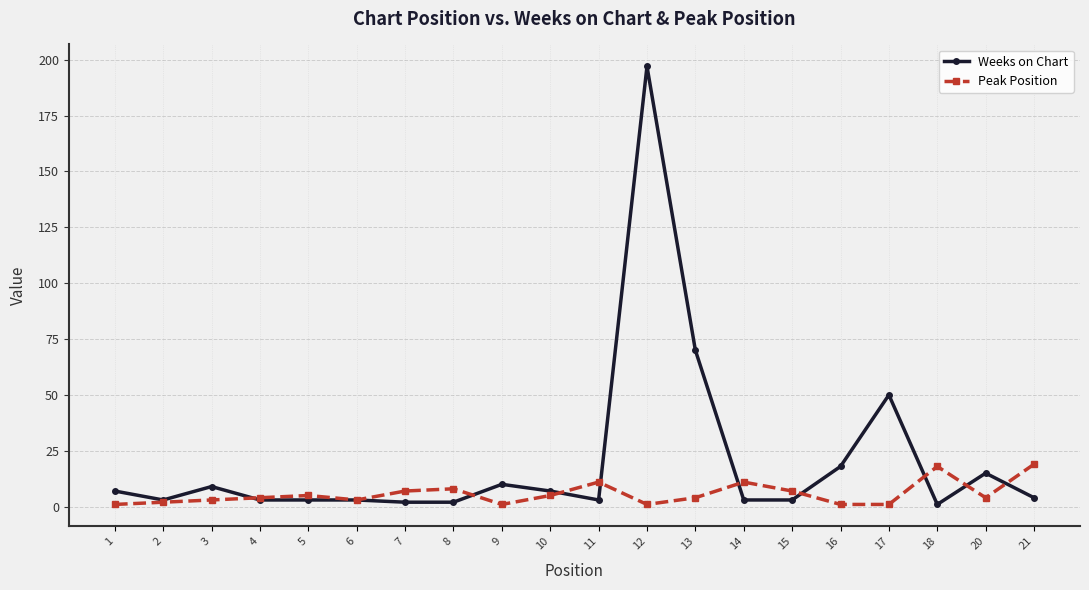

Which series has the widest spread of values?

Weeks on Chart